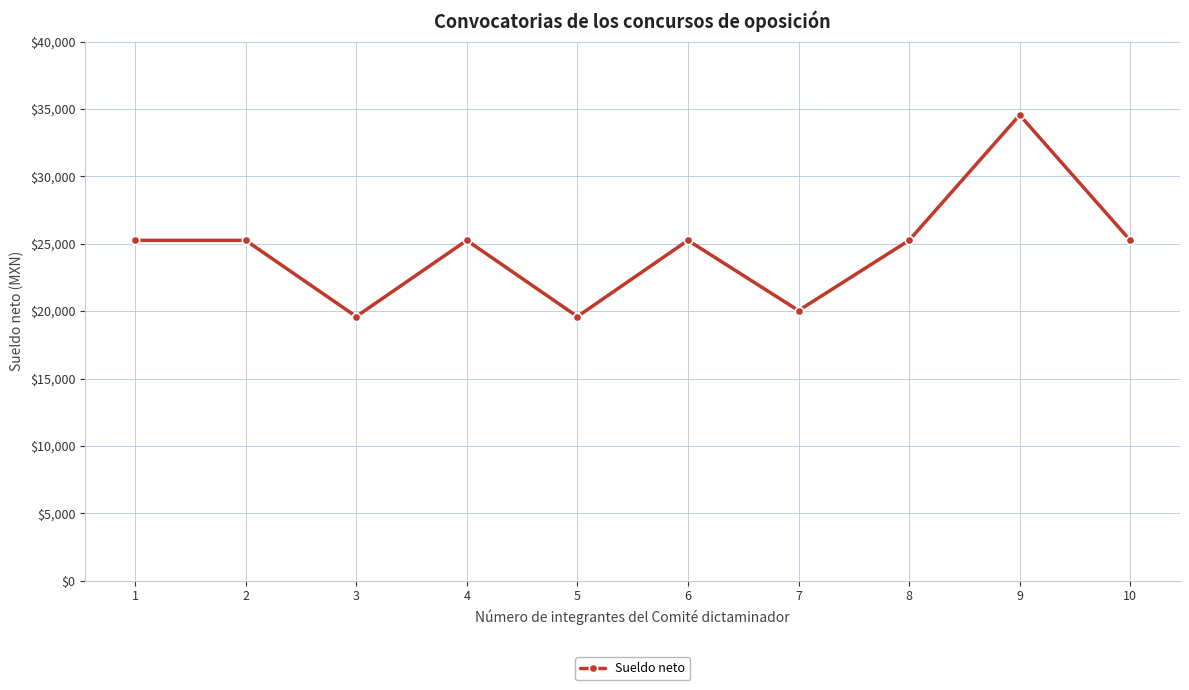

What is the value of the 9th point from the left?

34550.0